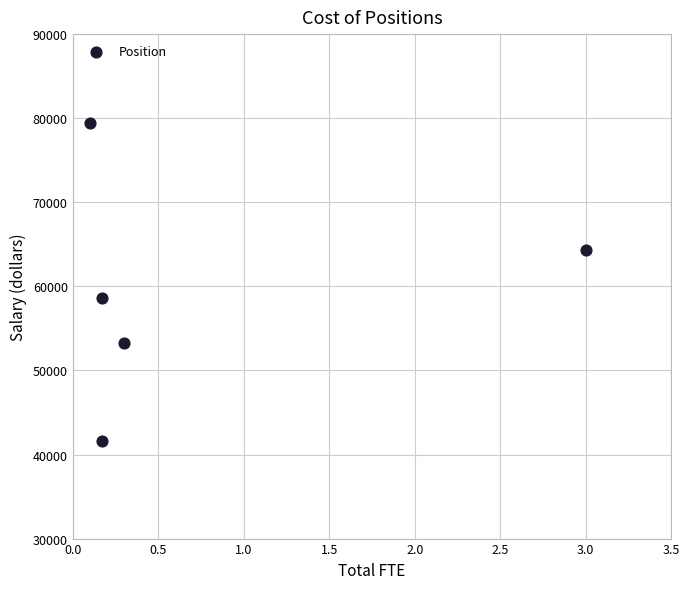

What is the range of Y values (max minus min)?

37815.2